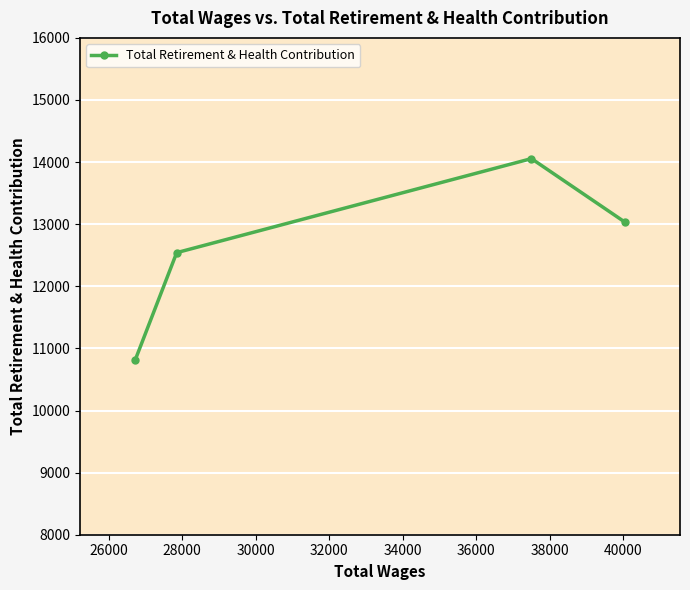

What is the sum of all values?

50444